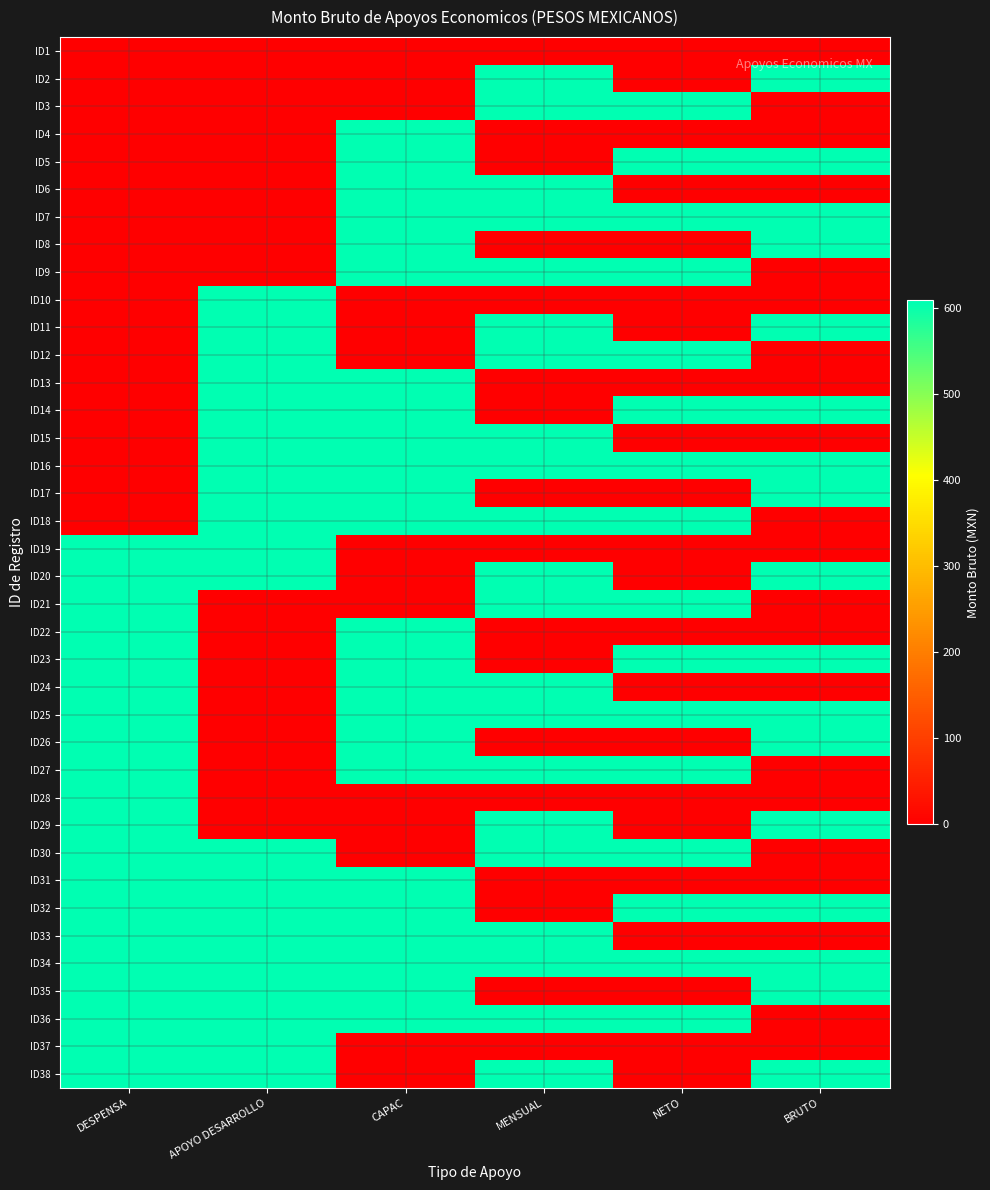

What is the spread (max minus min) of values at BRUTO?

608.7